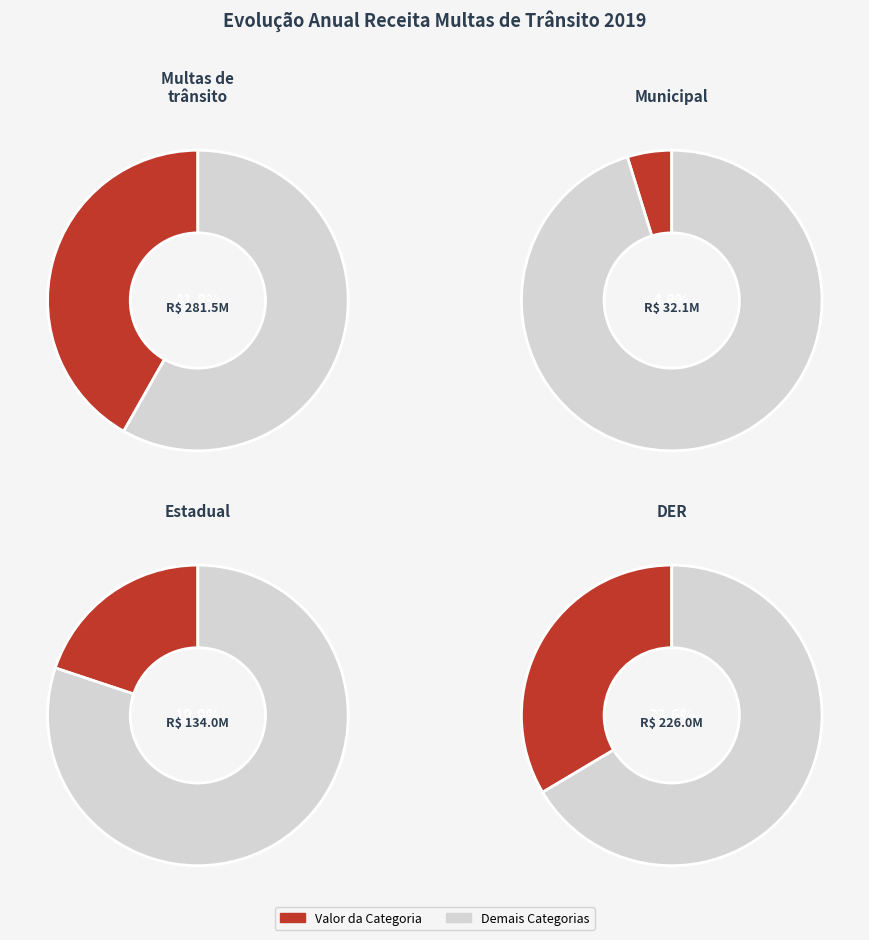

The Multas de trânsito slice represents 42% of the pie. True or false?

True